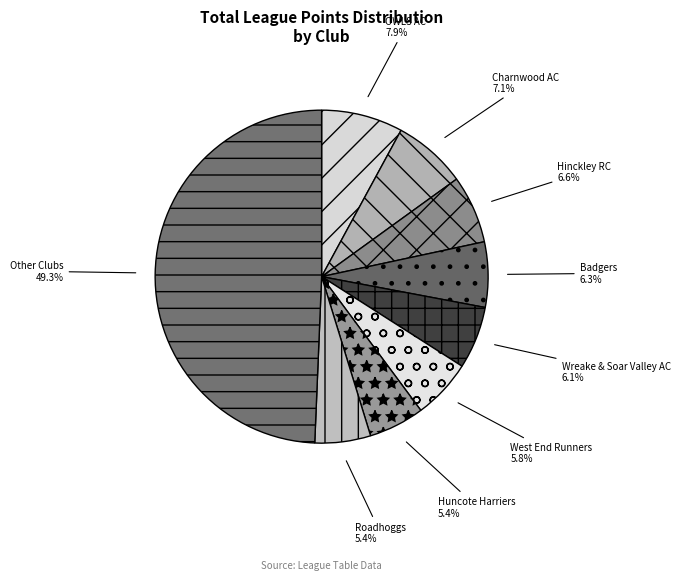

What percentage is NOT represented by Roadhoggs?

94.6%